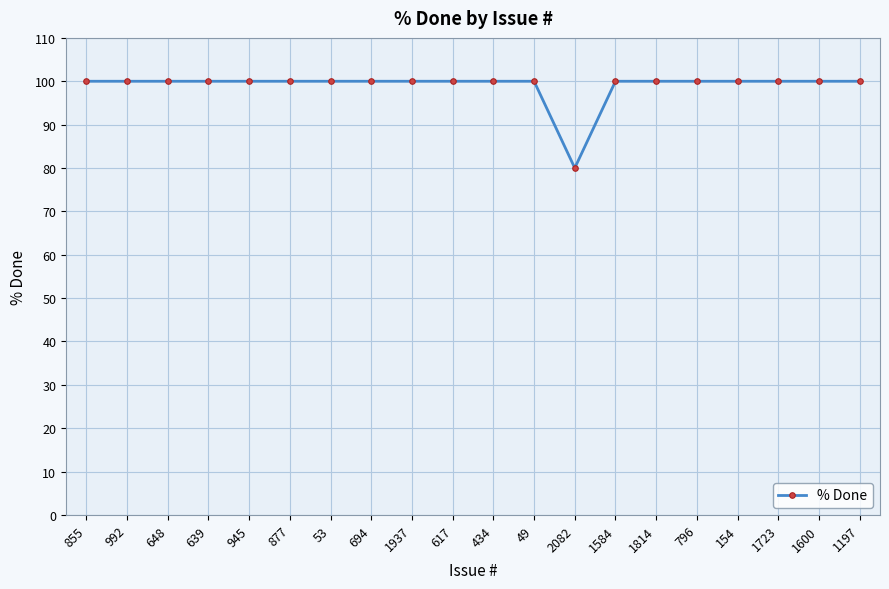

Which label corresponds to the smallest value in the chart?

2082